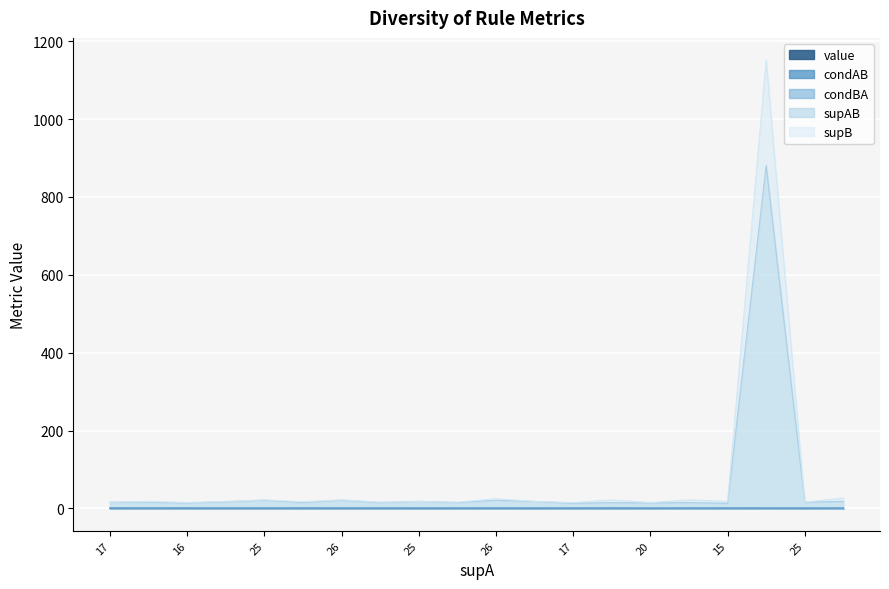

What is the label of the 1st point from the left?

17